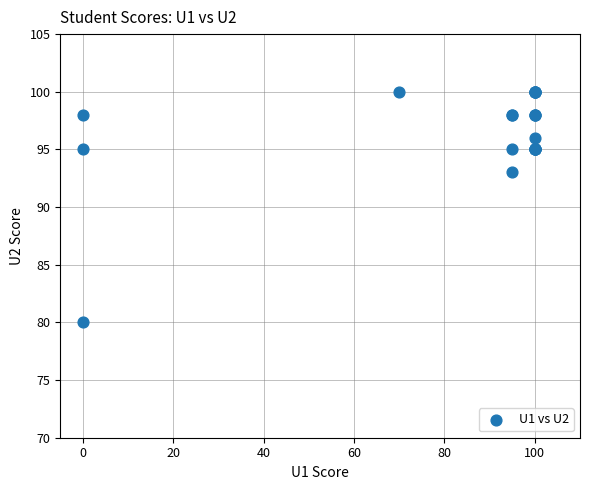

What Y value in the scatter plot is closest to 90?

93